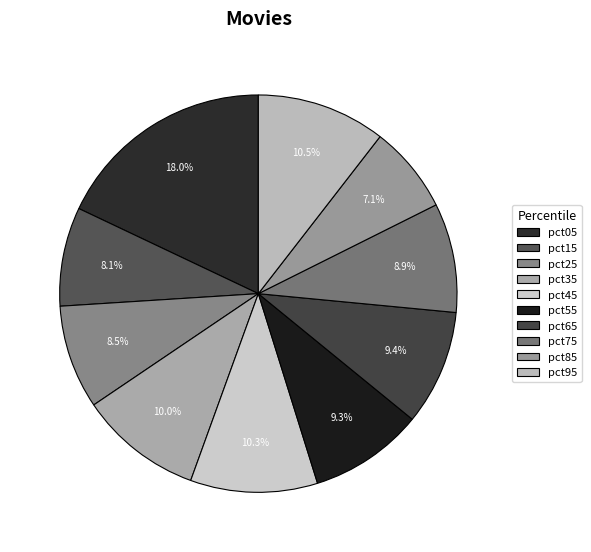

What percentage is the pct85 slice, to the nearest percent?

7%